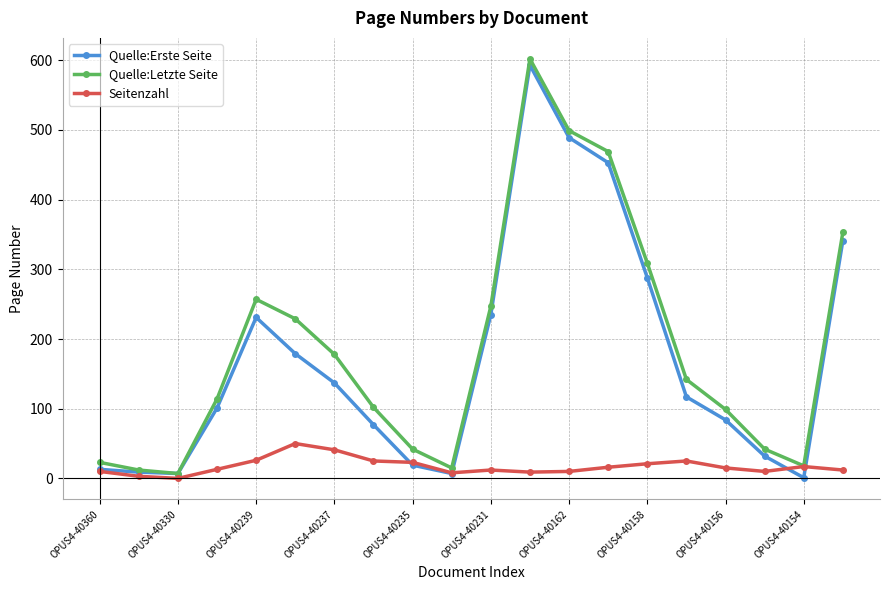

List the series in order of their peak value, highest first.

Quelle:Letzte Seite, Quelle:Erste Seite, Seitenzahl